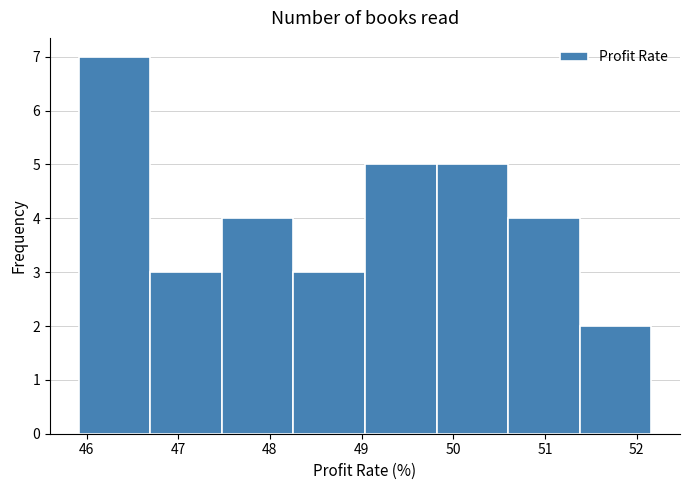

Reading left to right, list every bar in this chart as the range it spans on the x-axis followed by its height. Neither the bar edges nor the heights are printed on the chart, so give them approximately, as read against the axes.

45.9 to 46.7: 7
46.7 to 47.5: 3
47.5 to 48.3: 4
48.3 to 49.0: 3
49.0 to 49.8: 5
49.8 to 50.6: 5
50.6 to 51.4: 4
51.4 to 52.2: 2